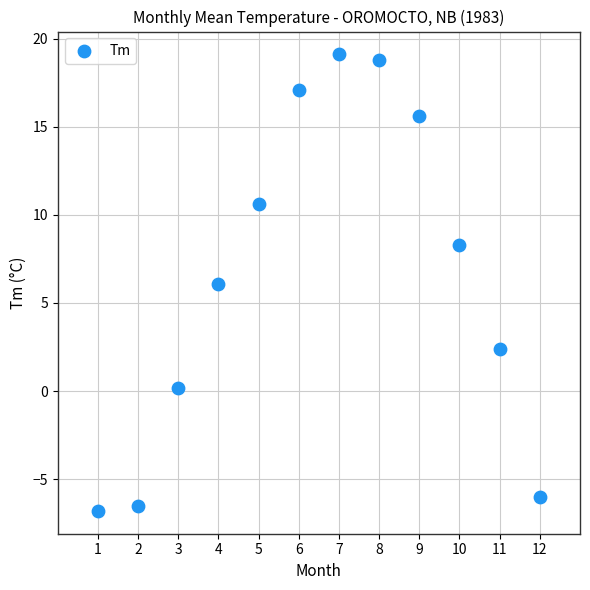

What is the average X value?

6.5